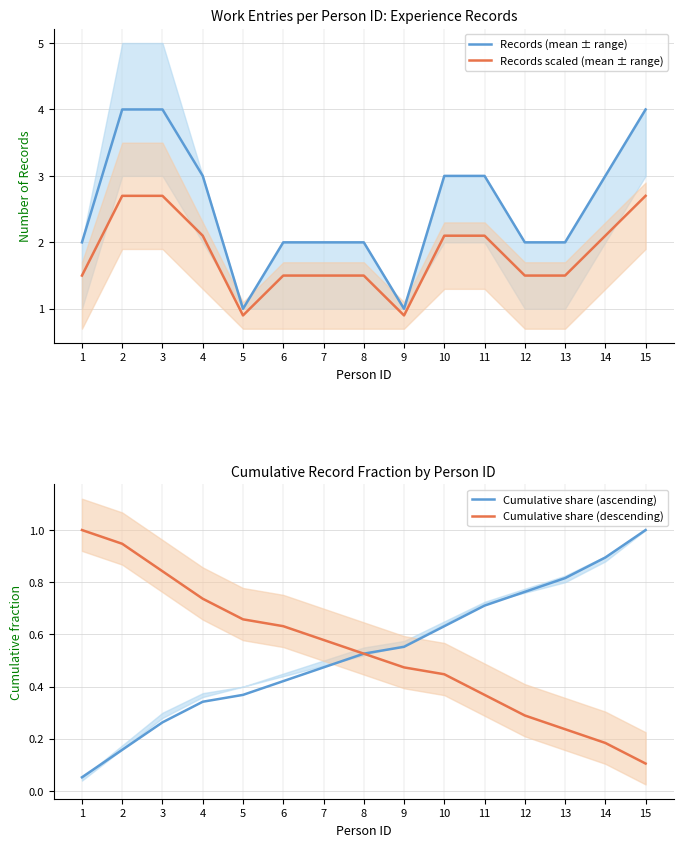

Does the chart have visible grid lines?

Yes